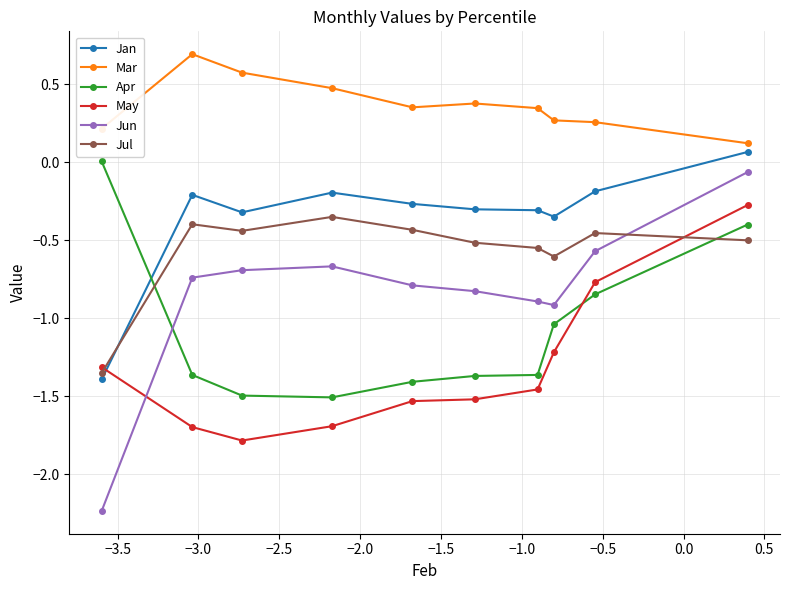

Which series has the largest total across all categories?

Mar